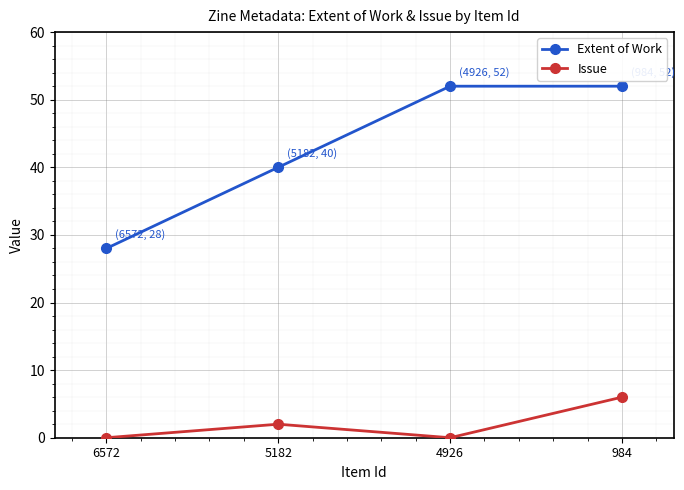

What is the difference between the Issue values at 4926 and 984?

6